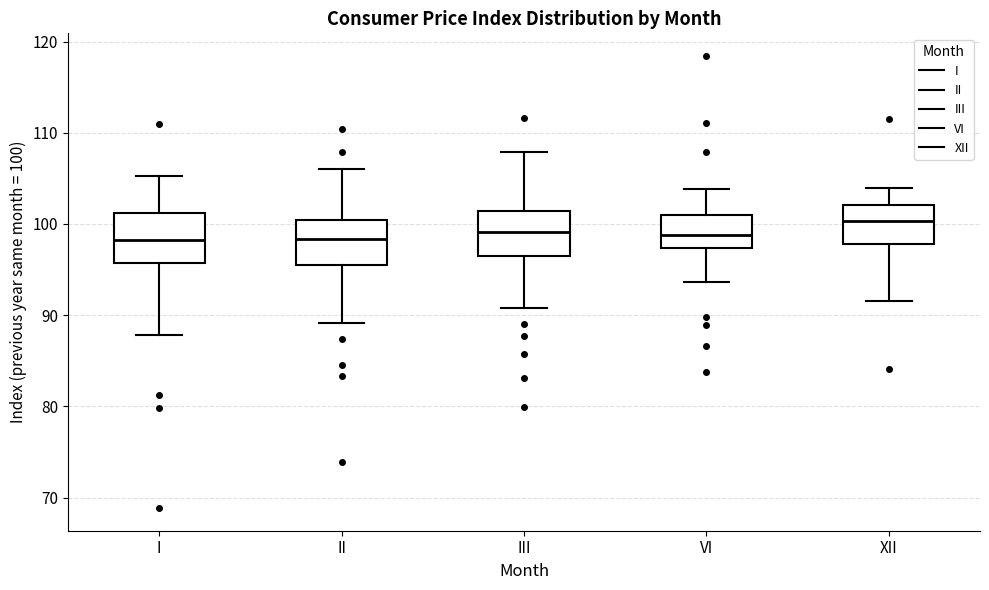

Which box's median line is the highest?

XII